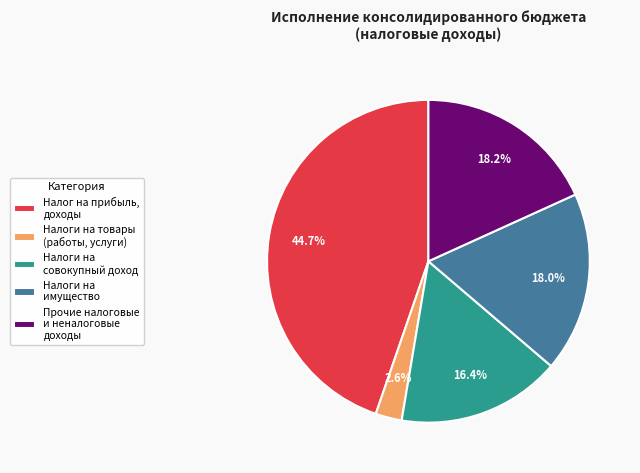

Which slice is the smallest?

Налоги на товары (работы, услуги)